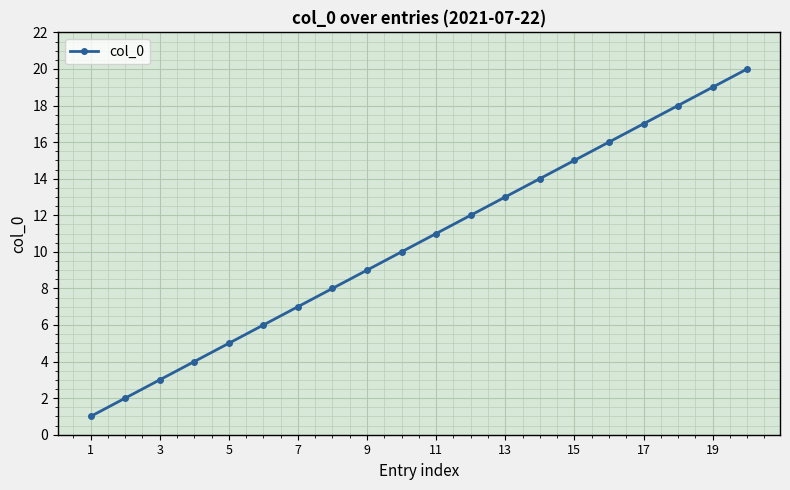

What is the sum of all values?

210